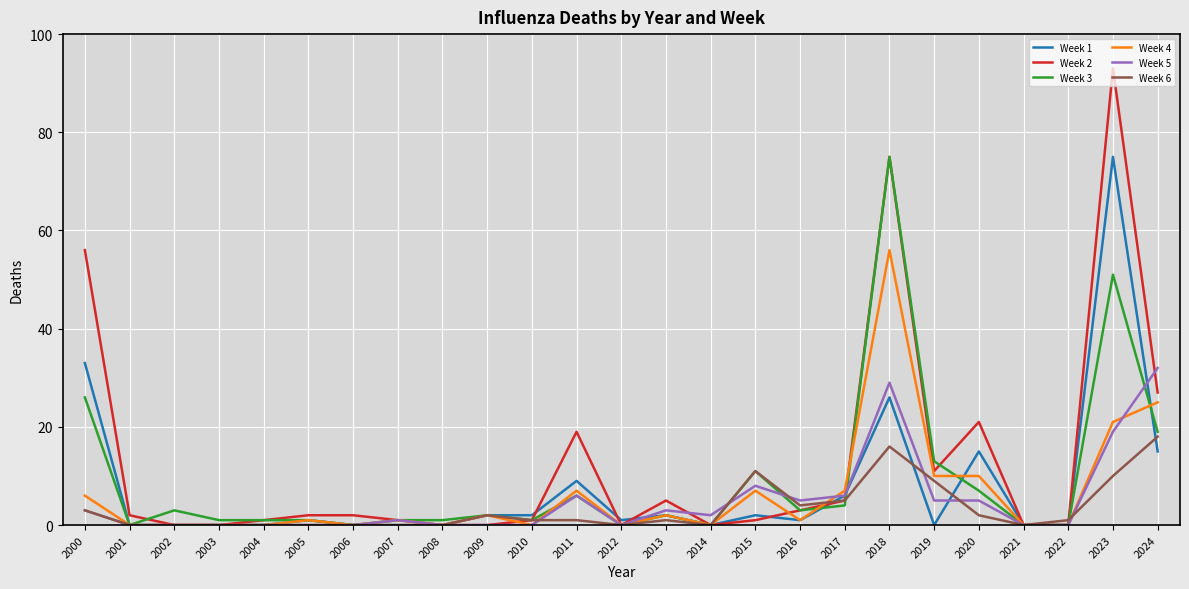

True or false: Week 3 and Week 2 intersect in this chart.

True